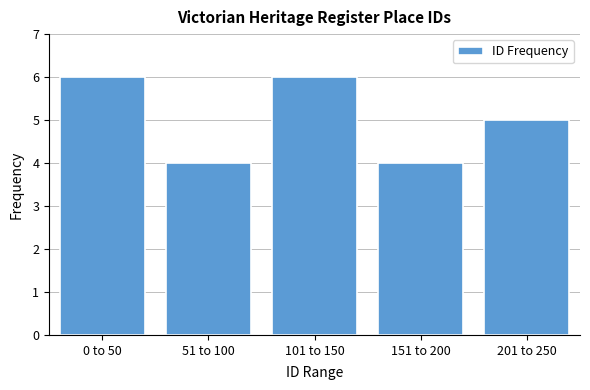

Reading right to left, extract all data points from this chart.

201 to 250=5	151 to 200=4	101 to 150=6	51 to 100=4	0 to 50=6